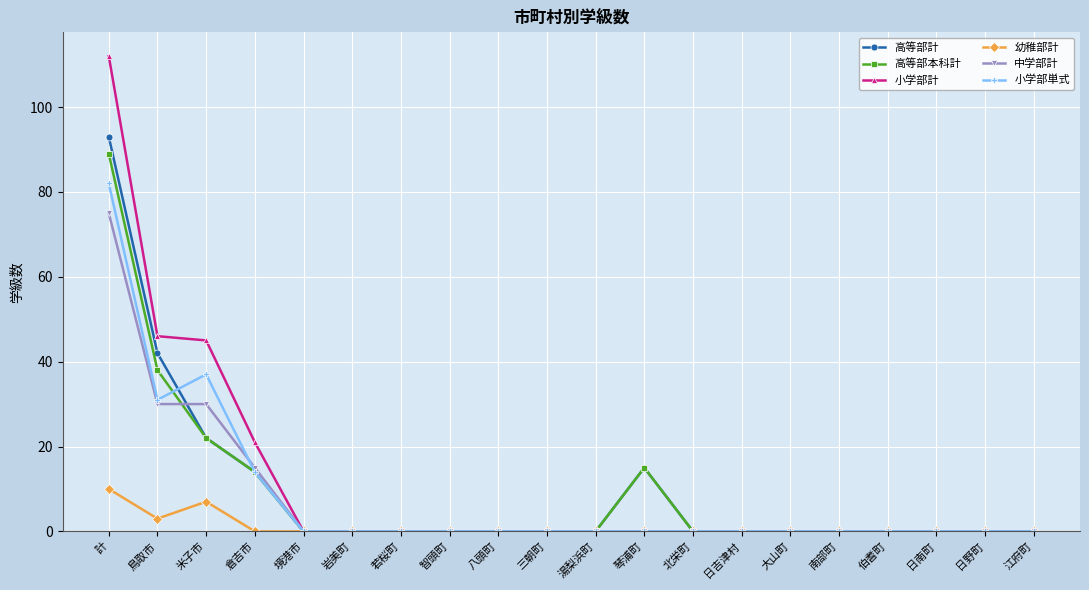

What is the difference between the second highest and minimum values in the 小学部計 series?

46